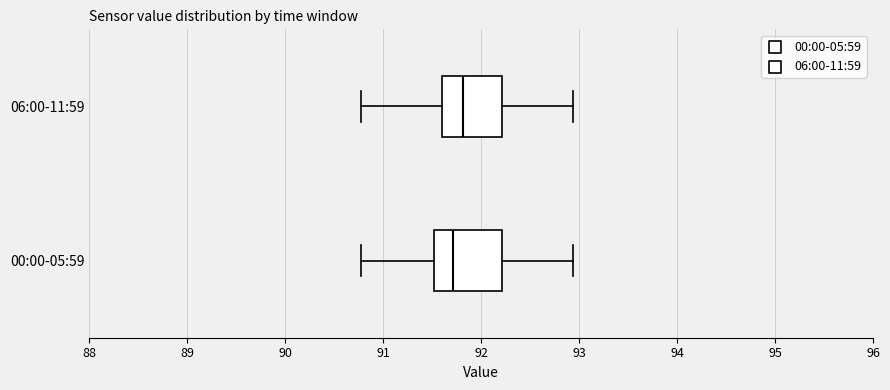

Reading bottom to top, transcribe this box plot: for each box, give where its median line is, the range the box spans, and where its two whiskers end, as read against the x-axis. The values are not printed on the chart, so give them approximately, as read against the axis.

00:00-05:59: median 91.7, box 91.5 to 92.2, whiskers 90.8 to 92.9
06:00-11:59: median 91.8, box 91.6 to 92.2, whiskers 90.8 to 92.9